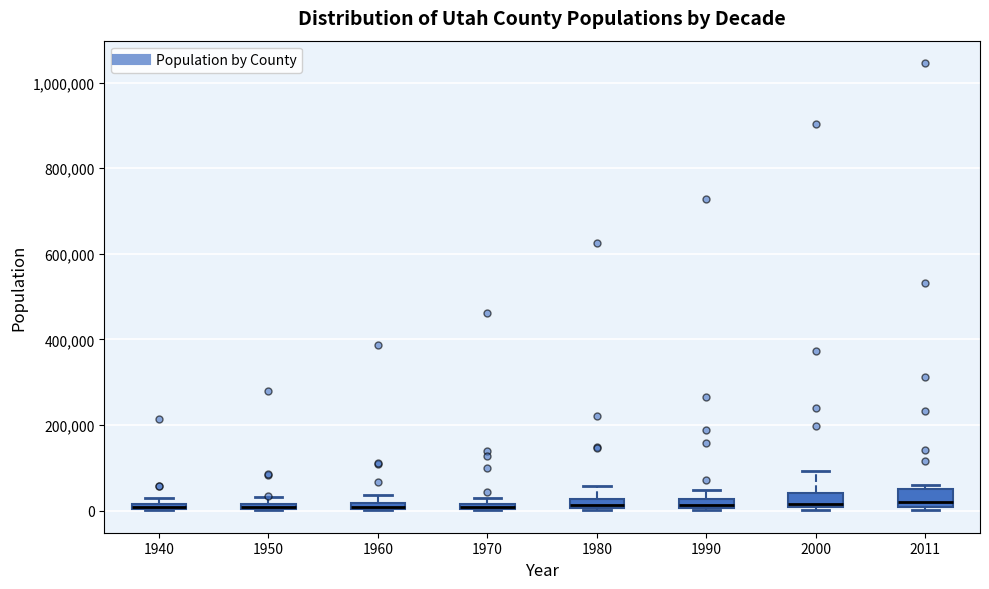

Where does the median line of the box at x = 2000 sit on the y-axis? The values are not printed on the chart, so give them approximately, as read against the axis.

20000